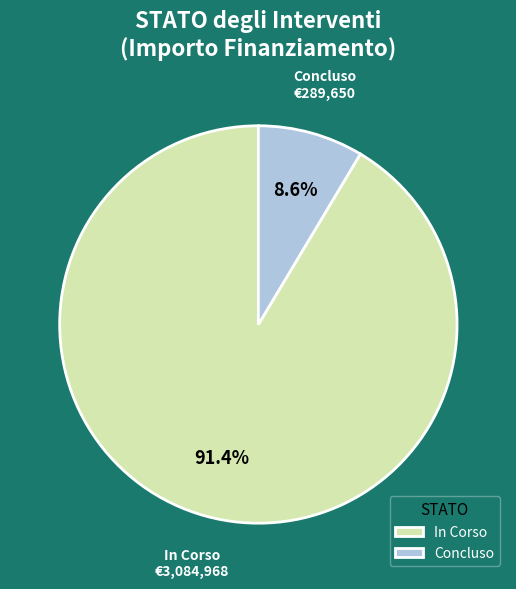

Which category has the smallest portion of the pie?

Concluso